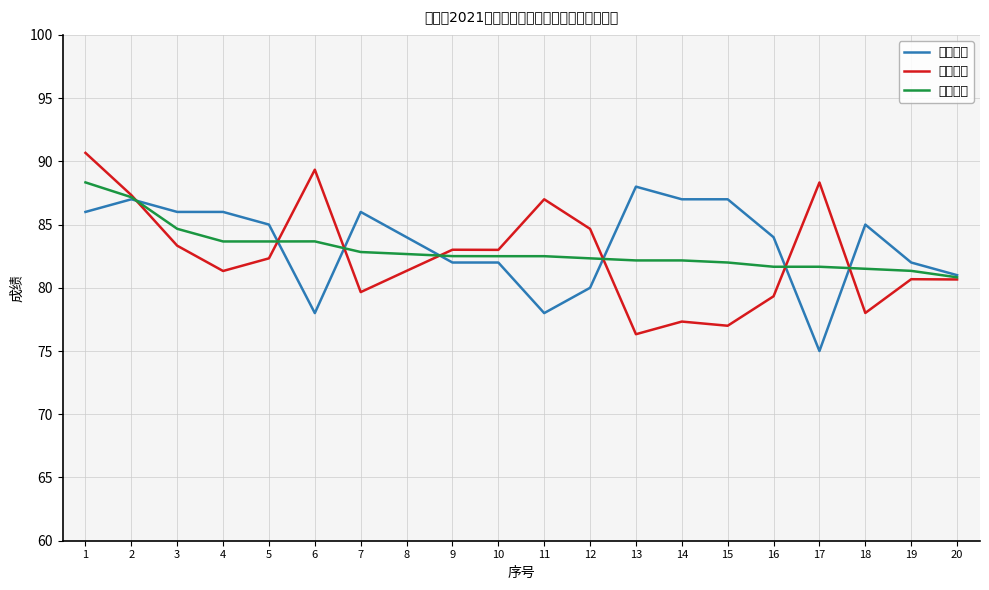

What are all the series names shown in the legend?

笔试成绩, 面试成绩, 综合成绩